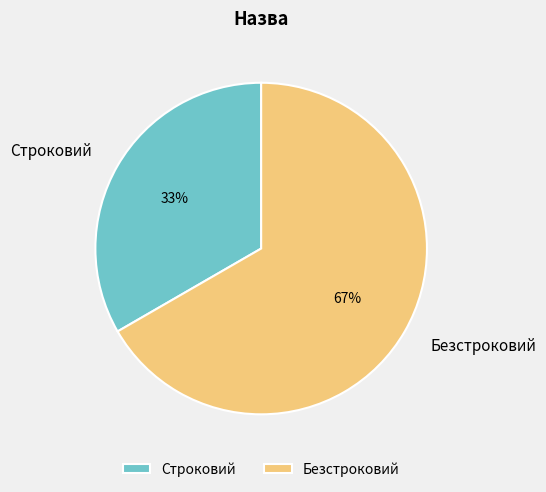

Which category has the biggest portion of the pie?

Безстроковий